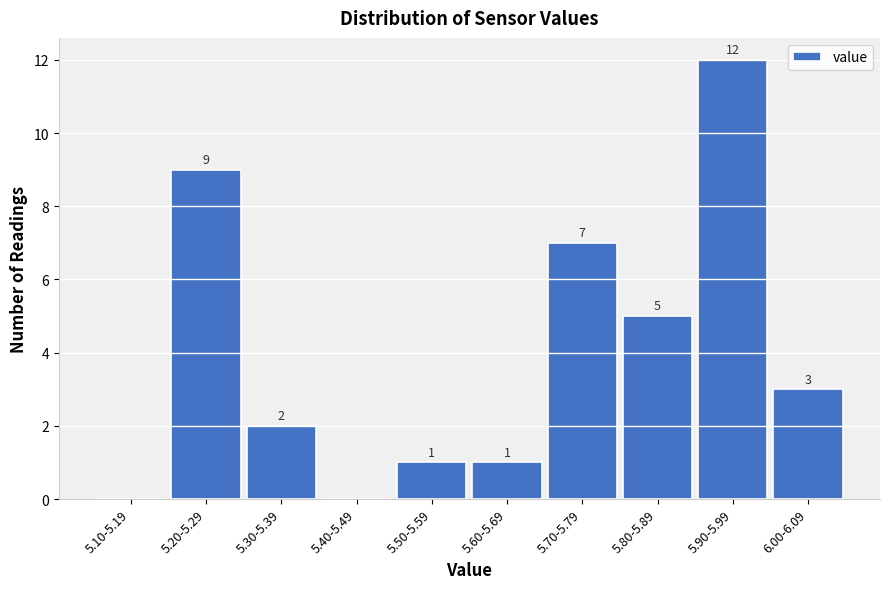

Reading left to right, extract all data points from this chart.

5.10-5.19=0	5.20-5.29=9	5.30-5.39=2	5.40-5.49=0	5.50-5.59=1	5.60-5.69=1	5.70-5.79=7	5.80-5.89=5	5.90-5.99=12	6.00-6.09=3